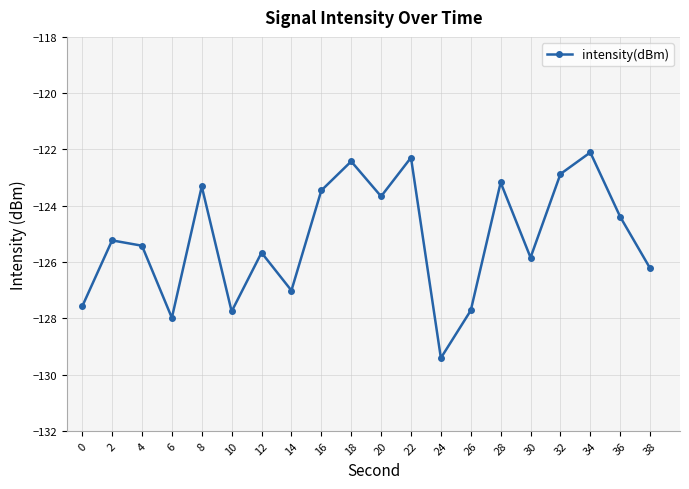

The value at 12 is -125.7. True or false?

True